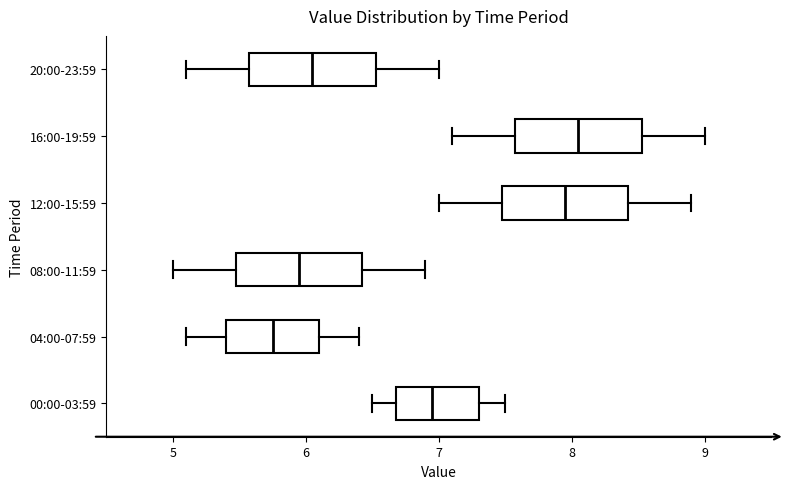

Which box's median line is the furthest to the left?

04:00-07:59